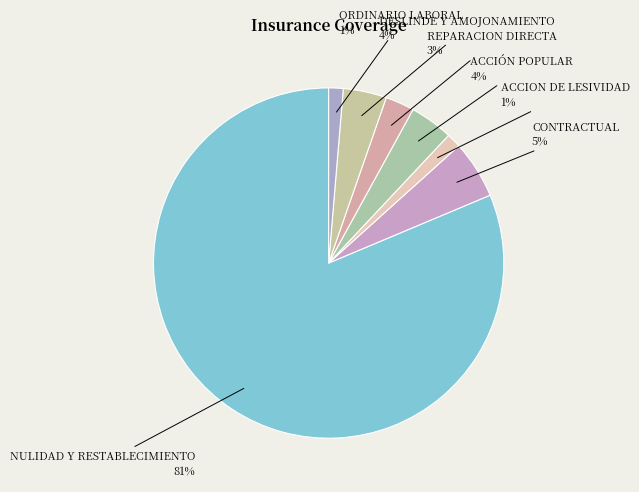

How many slices are in this pie chart?

7